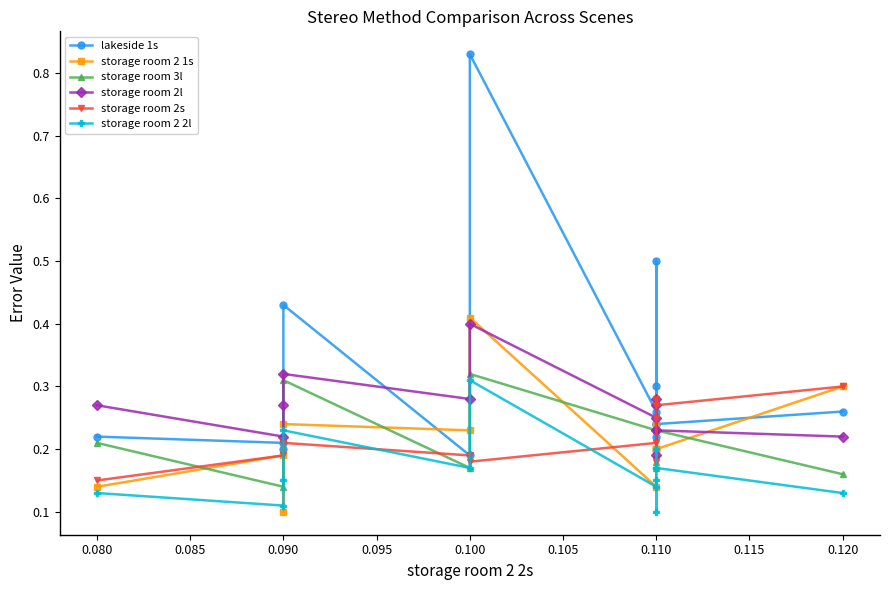

At how many categories does at least one series exceed 0?

13